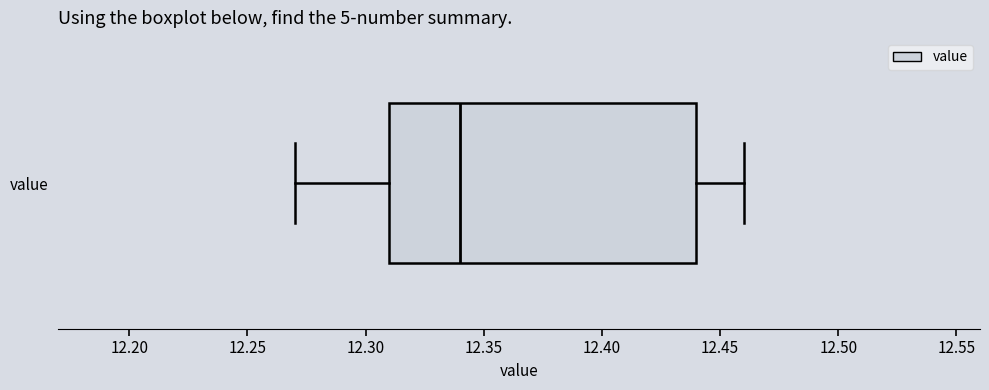

Transcribe this box plot: give where the median line is, the range the box spans, and where the two whiskers end, as read against the x-axis. The values are not printed on the chart, so give them approximately, as read against the axis.

median 12.34, box 12.31 to 12.44, whiskers 12.27 to 12.46